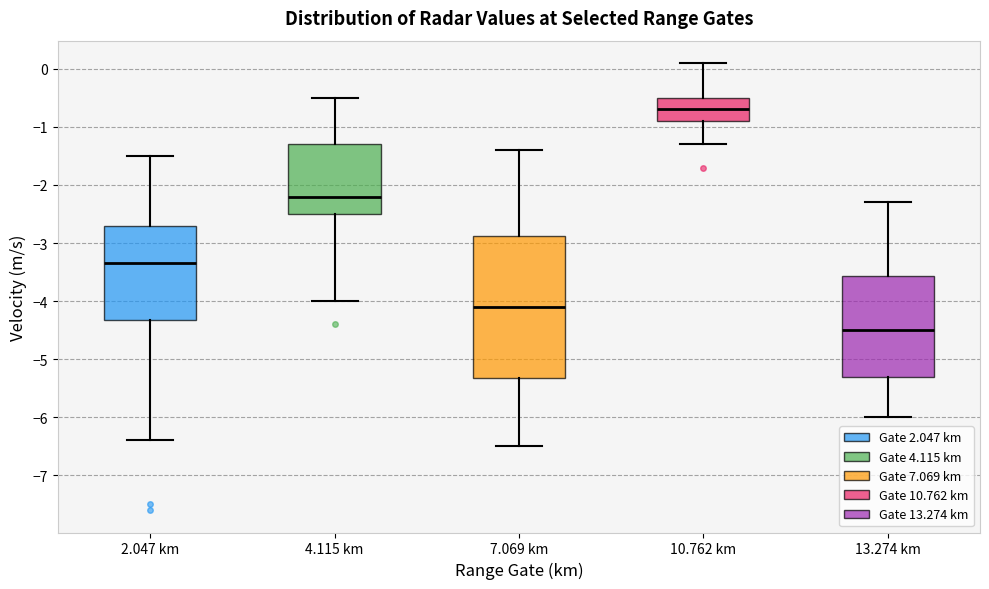

Reading left to right, read every box against the y-axis: the position of its median line, the range the box covers, and the ends of its whiskers. The values are not printed on the chart, so give them approximately, as read against the axis.

2.047 km: median -3.3, box -4.3 to -2.7, whiskers -6.4 to -1.5
4.115 km: median -2.2, box -2.5 to -1.3, whiskers -4.0 to -0.5
7.069 km: median -4.1, box -5.3 to -2.9, whiskers -6.5 to -1.4
10.762 km: median -0.7, box -0.9 to -0.5, whiskers -1.3 to 0.1
13.274 km: median -4.5, box -5.3 to -3.6, whiskers -6.0 to -2.3